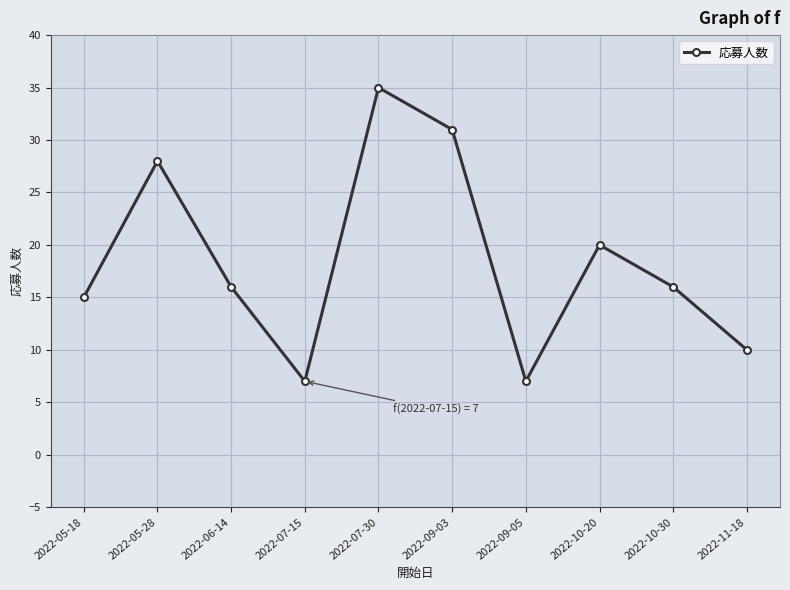

What is the approximate value at 2022-07-15?

7